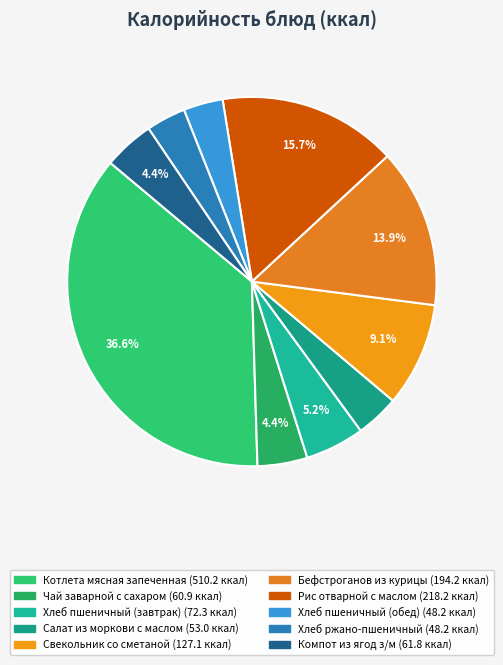

How many slices are in this pie chart?

10